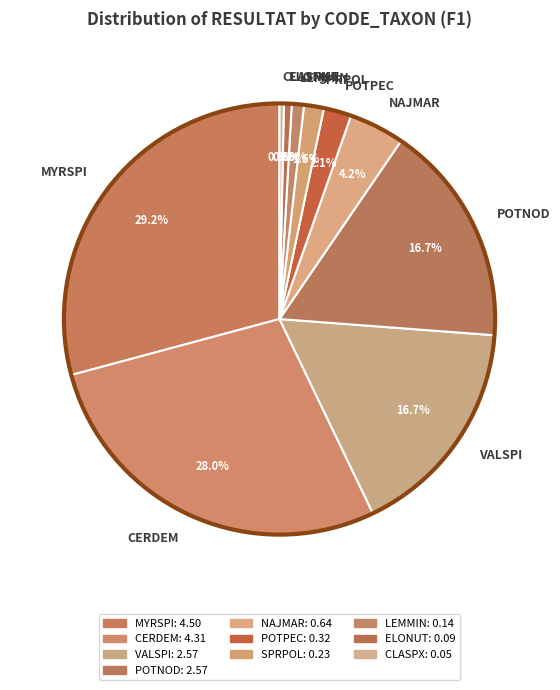

Combined, what portion of the pie is POTPEC and CERDEM?

30.0%